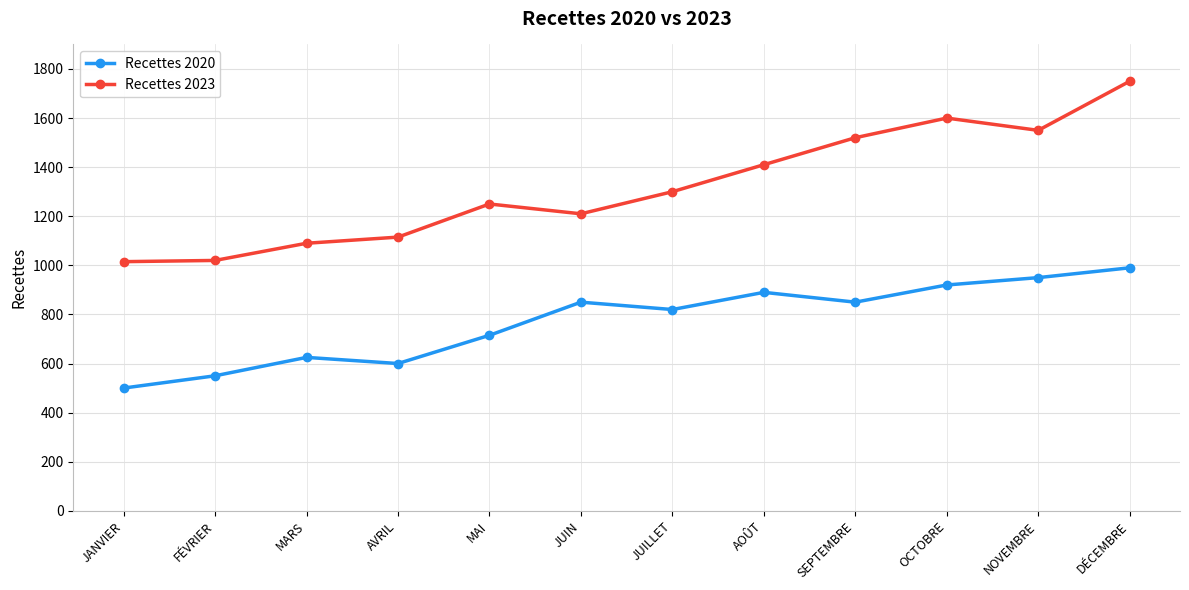

What is the label of the 8th point from the left?

AOÛT